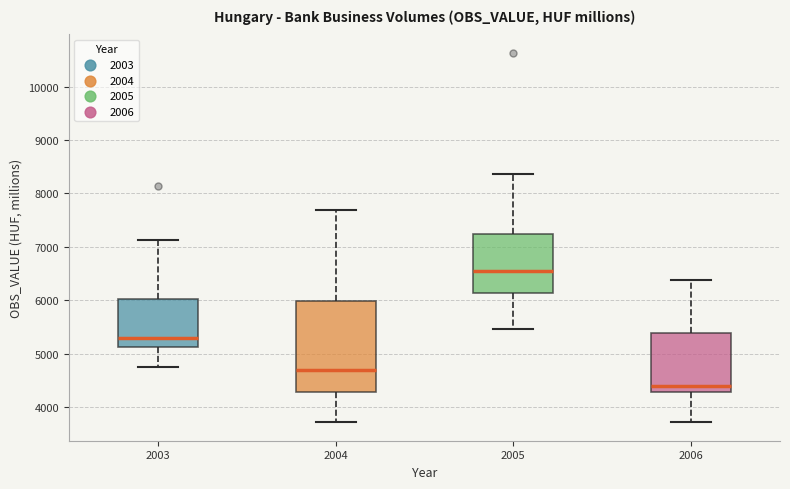

Reading left to right, transcribe this box plot: for each box, give where its median line is, the range the box spans, and where its two whiskers end, as read against the y-axis. The values are not printed on the chart, so give them approximately, as read against the axis.

2003: median 5300, box 5100 to 6000, whiskers 4800 to 7100
2004: median 4700, box 4300 to 6000, whiskers 3700 to 7700
2005: median 6500, box 6100 to 7200, whiskers 5500 to 8400
2006: median 4400, box 4300 to 5400, whiskers 3700 to 6400